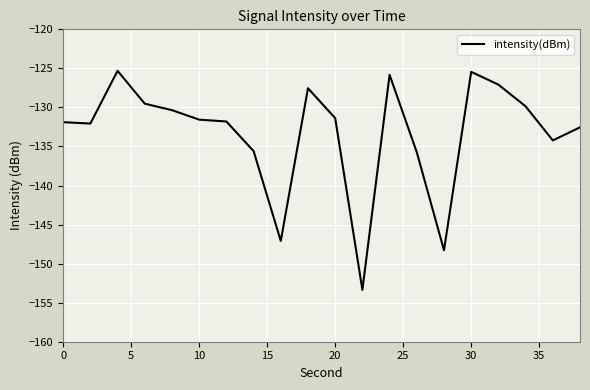

What is the minimum value shown in the chart?

-153.4